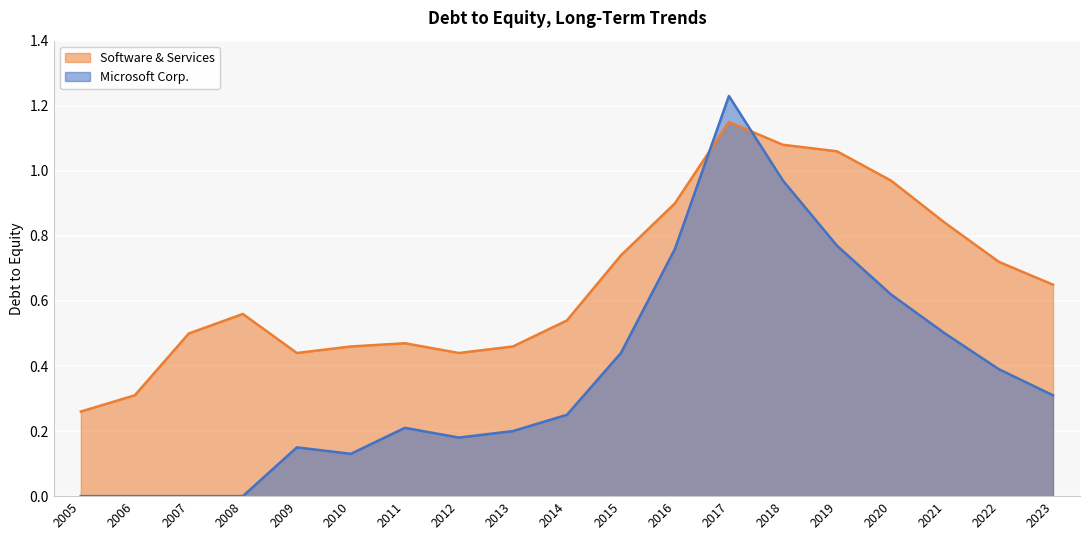

What is the difference between the maximum and minimum values in the Software & Services series?

0.9